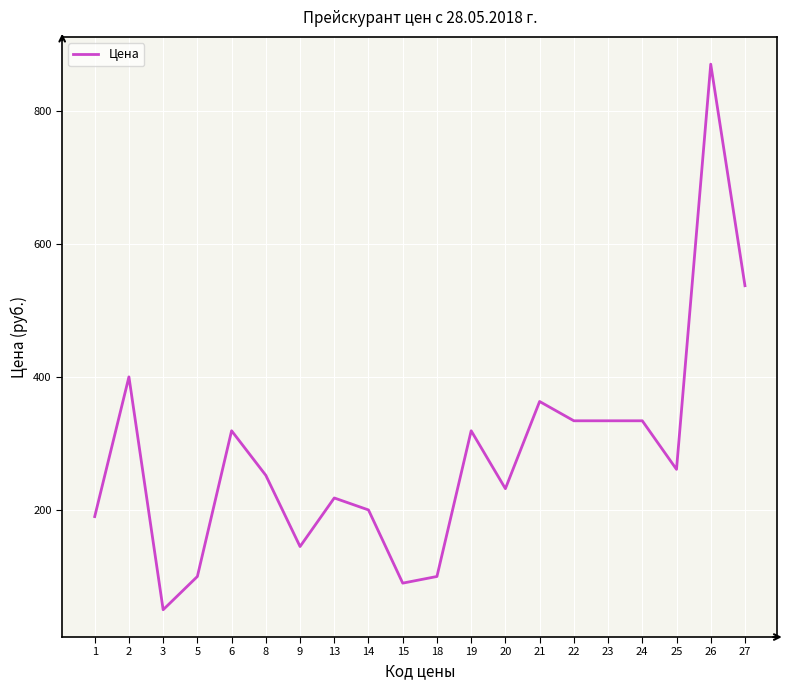

What is the greatest value displayed?

870